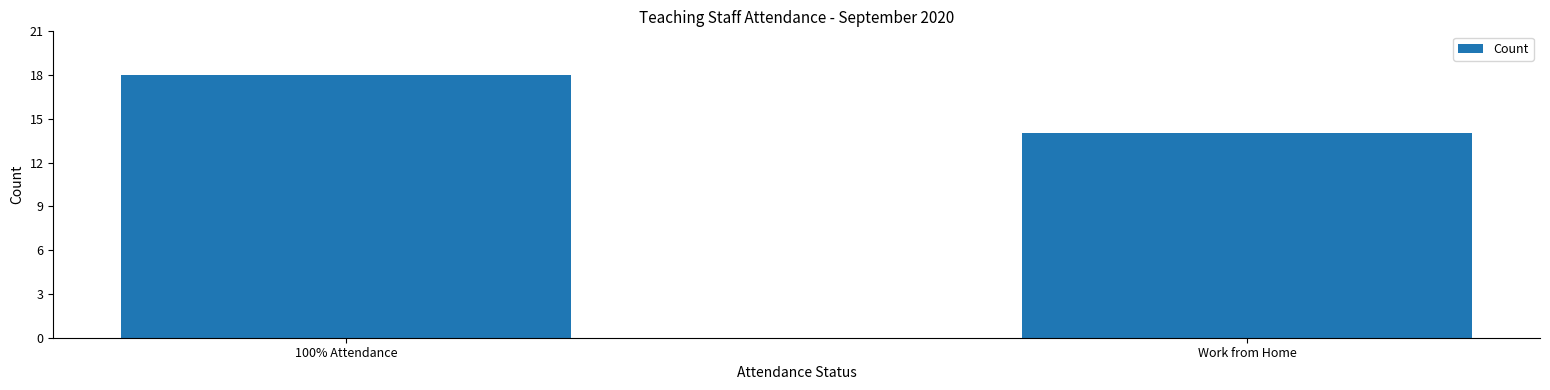

Which category has the lowest value across all series?

Work from Home